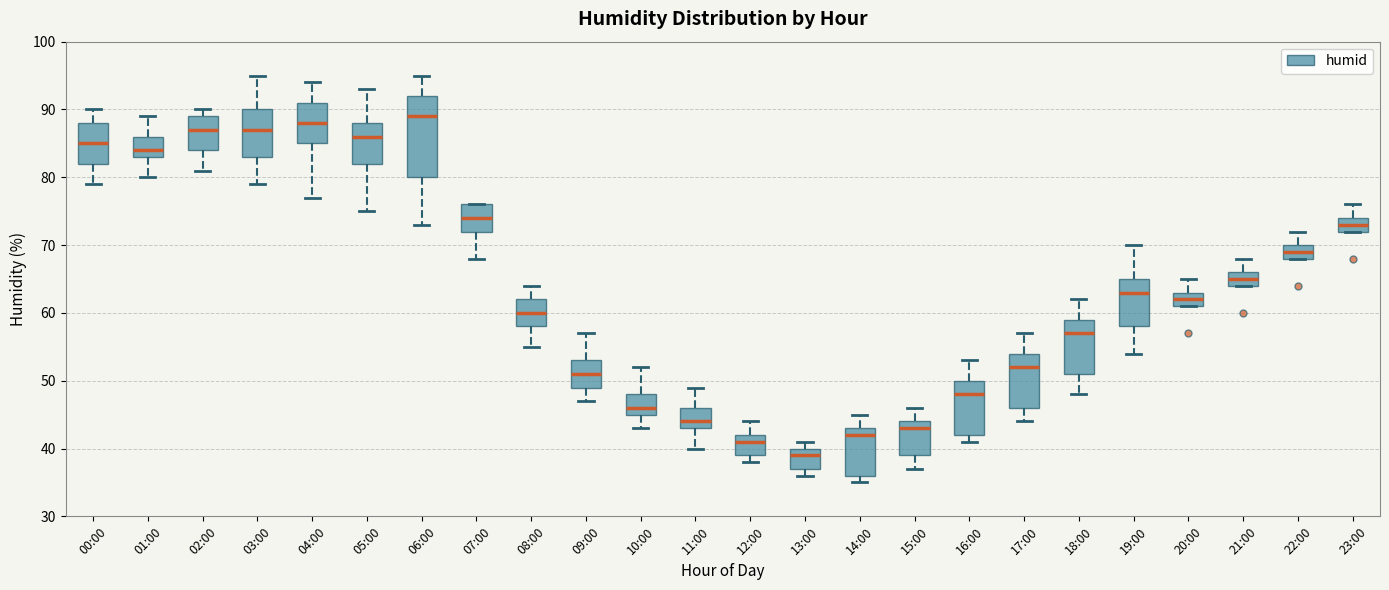

Which box is the tallest, from its lower edge to its upper edge?

06:00